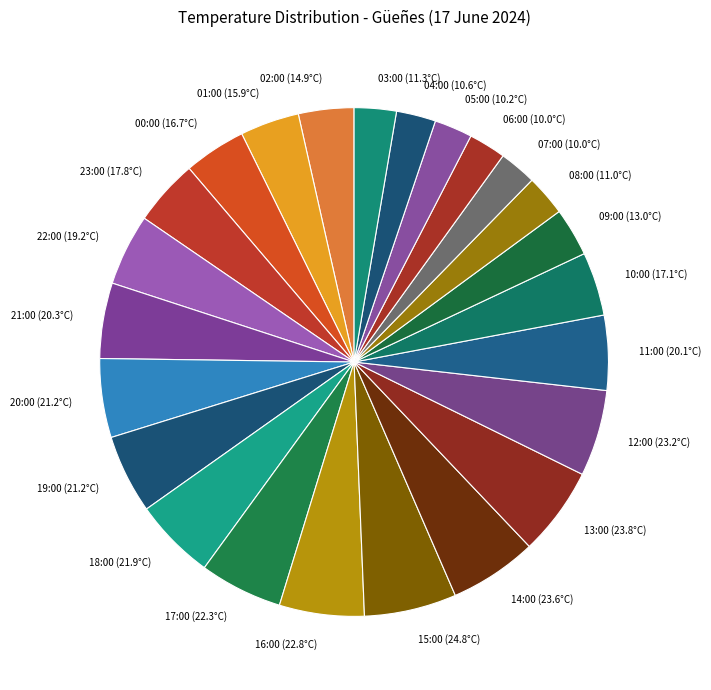

The 06:00 (10.0°C) slice represents 2% of the pie. True or false?

True